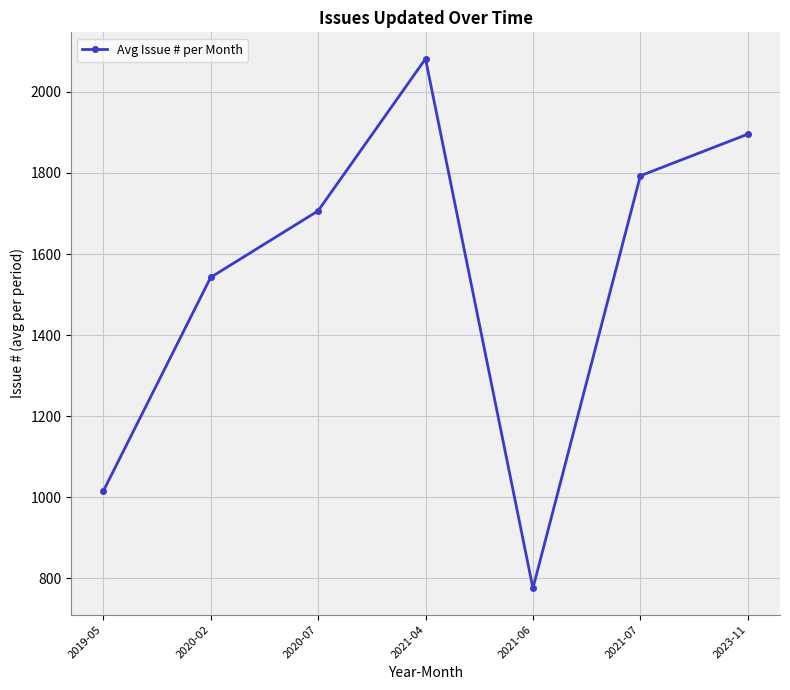

How many values are below 1706?

3